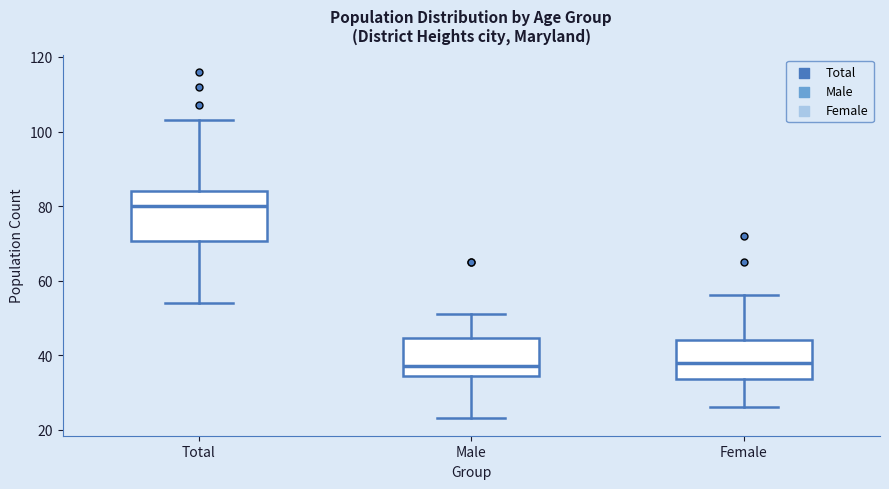

Reading left to right, read every box against the y-axis: the position of its median line, the range the box covers, and the ends of its whiskers. The values are not printed on the chart, so give them approximately, as read against the axis.

Total: median 80, box 70 to 84, whiskers 54 to 104
Male: median 38, box 34 to 44, whiskers 24 to 52
Female: median 38, box 34 to 44, whiskers 26 to 56